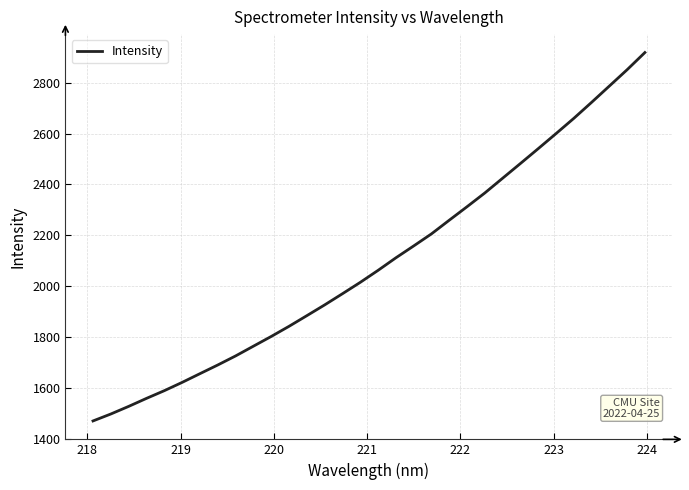

True or false: the data has more than 0 interior local peaks.

False